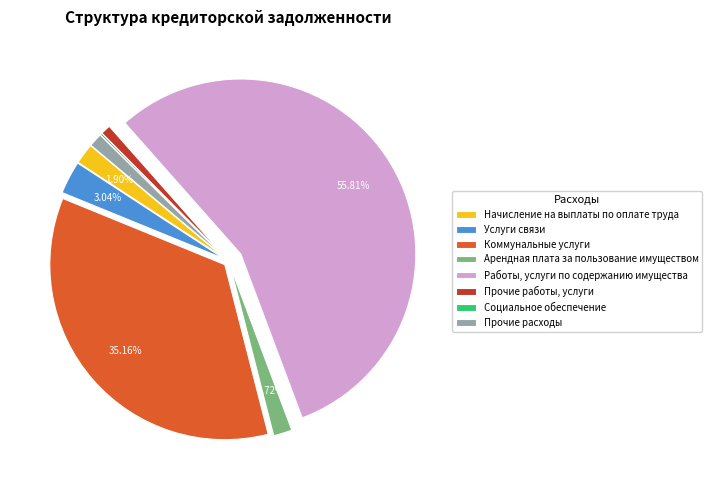

What is the ratio of the value at Начисление на выплаты по оплате труда to the value at Прочие работы, услуги?

2.1